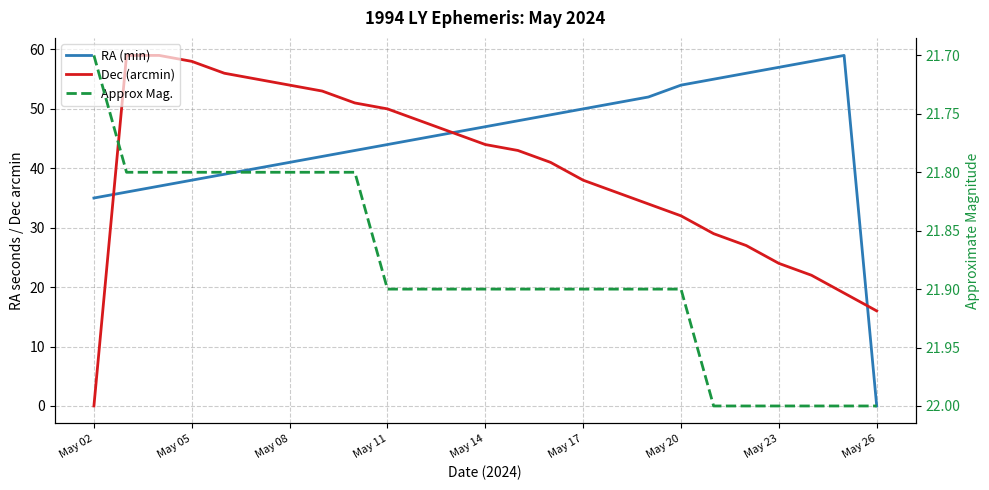

What is the sum of the Approx Mag. values at 10 and 9?

43.8